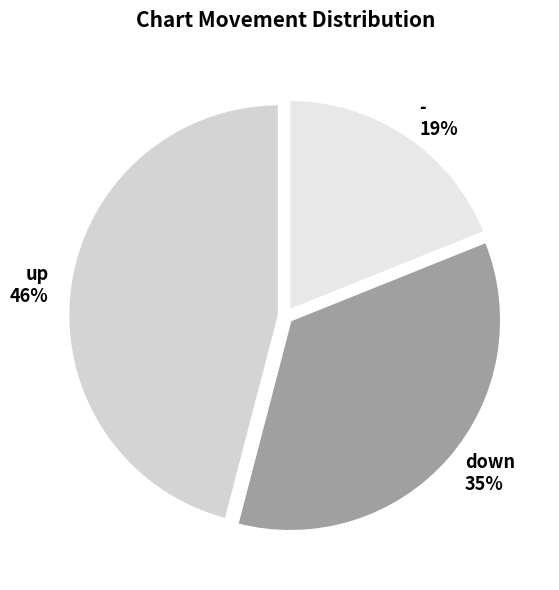

Do down and up together represent more than half of the pie?

Yes